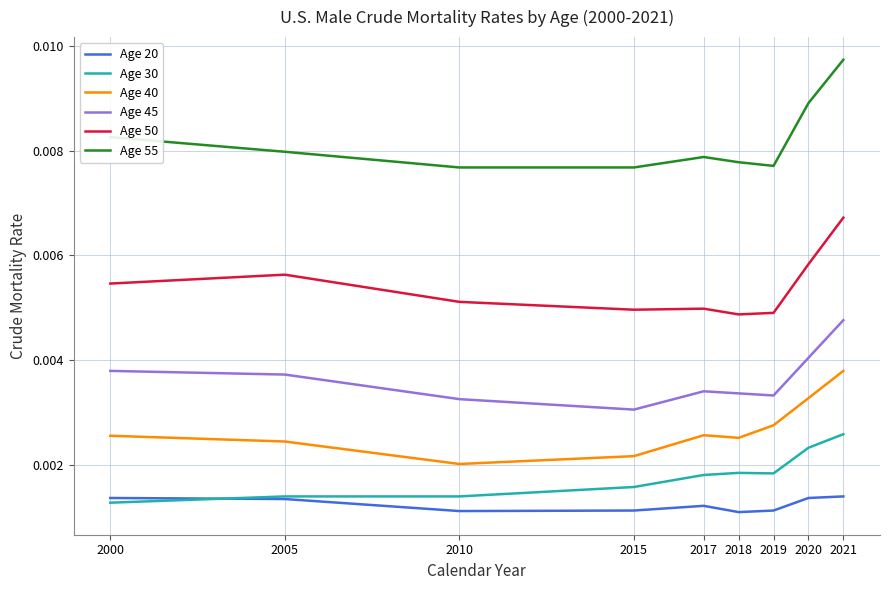

At which category is the sum across all series the highest?

2021